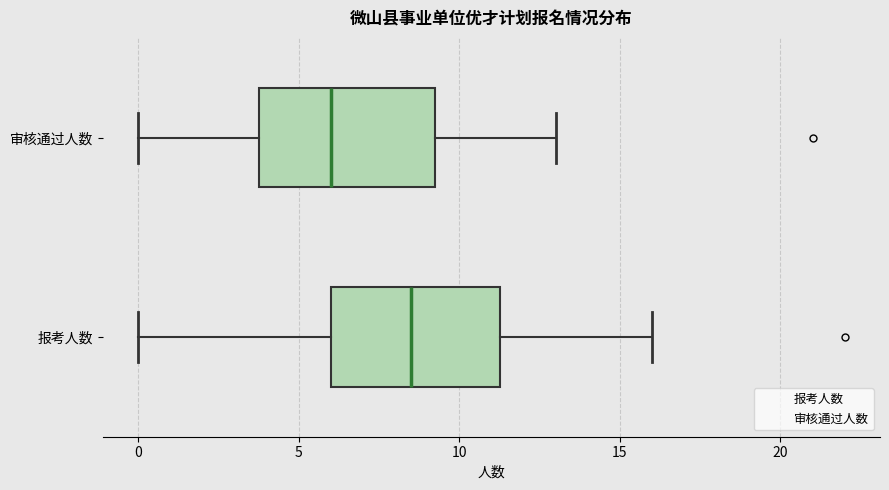

Reading bottom to top, read every box against the x-axis: the position of its median line, the range the box covers, and the ends of its whiskers. The values are not printed on the chart, so give them approximately, as read against the axis.

报考人数: median 8.5, box 6.0 to 11.5, whiskers 0.0 to 16.0
审核通过人数: median 6.0, box 4.0 to 9.5, whiskers 0.0 to 13.0